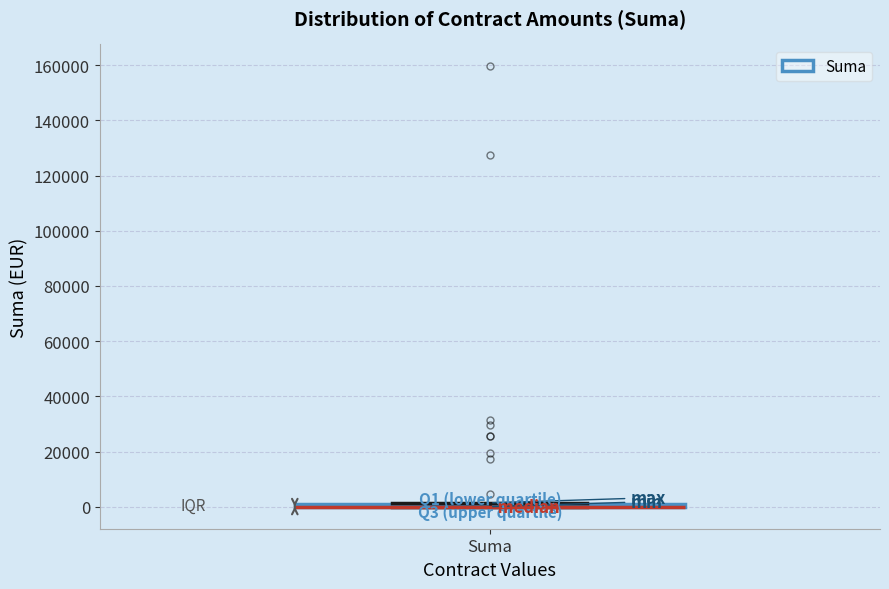

Where is the lower edge of the box for Suma on the y-axis? The values are not printed on the chart, so give them approximately, as read against the axis.

0